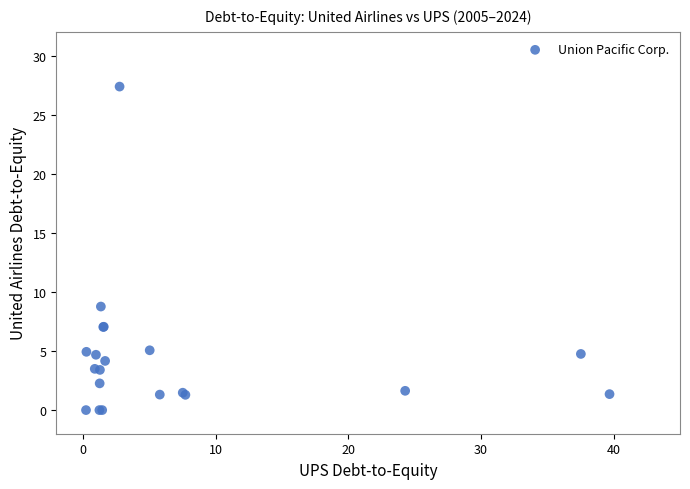

What Y value in the scatter plot is closest to 13?

8.8